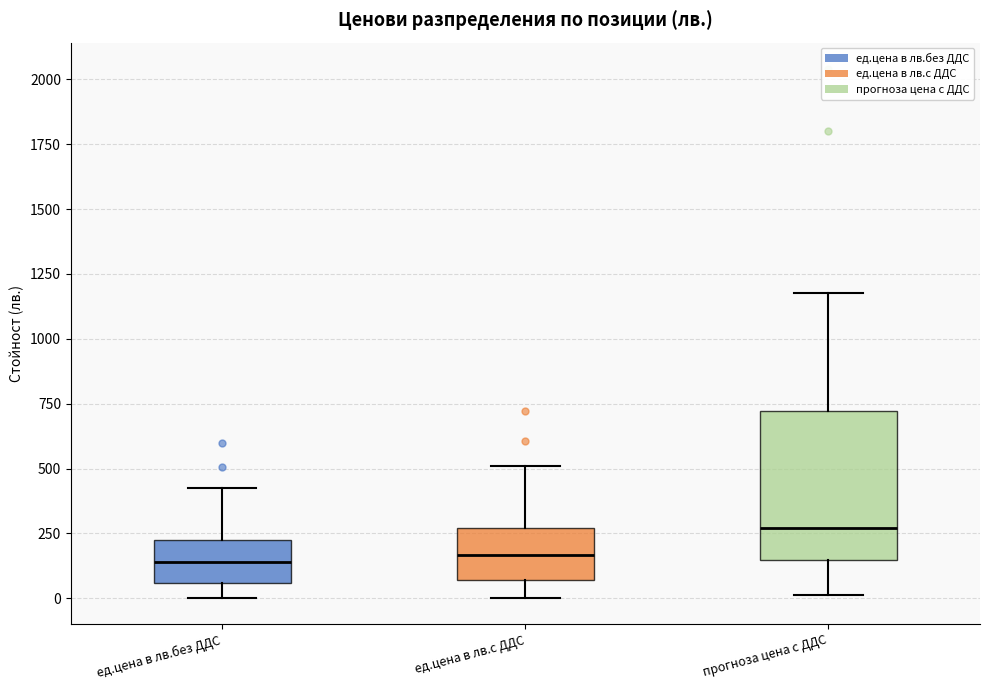

Reading left to right, read every box against the y-axis: the position of its median line, the range the box covers, and the ends of its whiskers. The values are not printed on the chart, so give them approximately, as read against the axis.

ед.цена в лв.без ДДС: median 150, box 50 to 250, whiskers 0 to 450
ед.цена в лв.с ДДС: median 150, box 50 to 250, whiskers 0 to 500
прогноза цена с ДДС: median 250, box 150 to 700, whiskers 0 to 1200